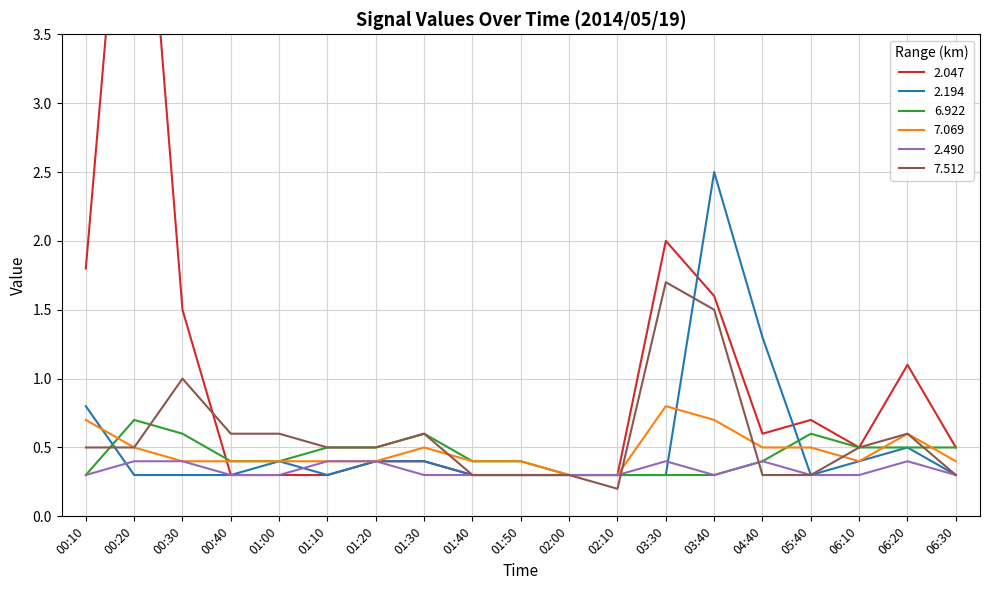

What is the average value of the 2.047 series?

1.0